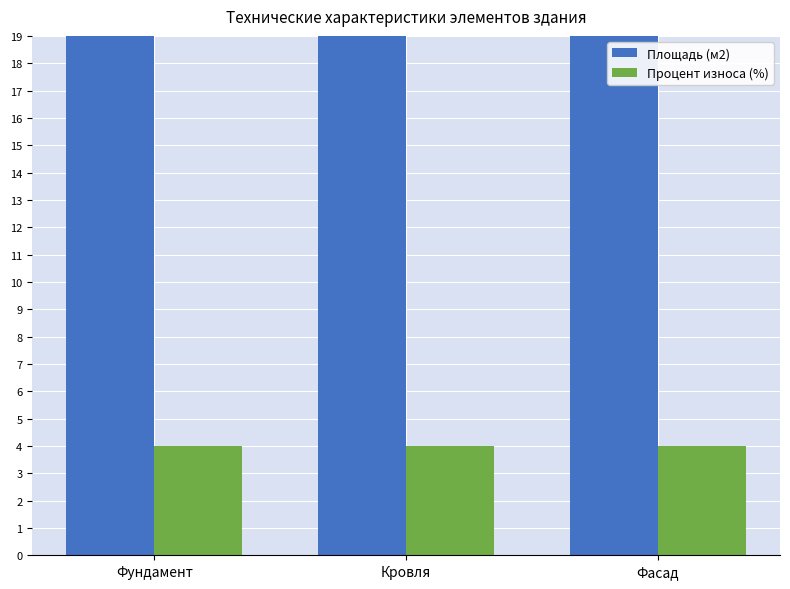

At which category is the sum across all series the highest?

Фасад